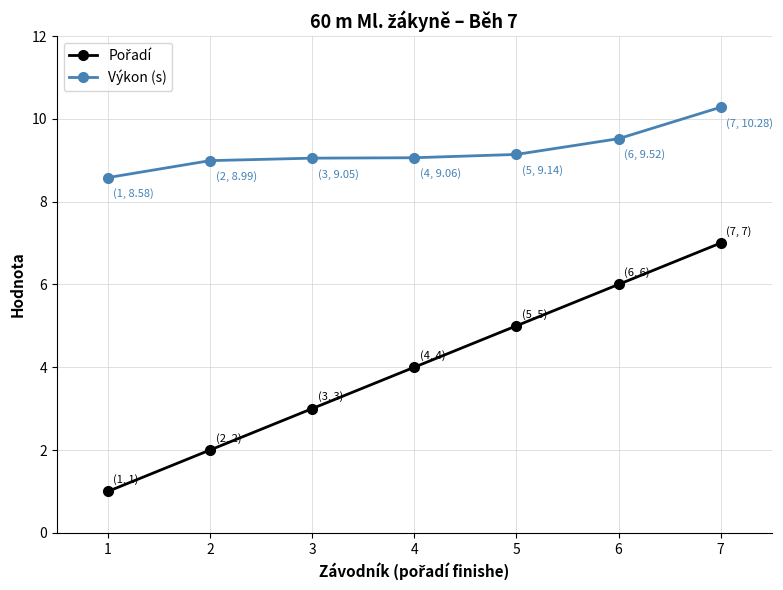

What is the value of the Výkon (s) point at the 1st from the left?

8.6